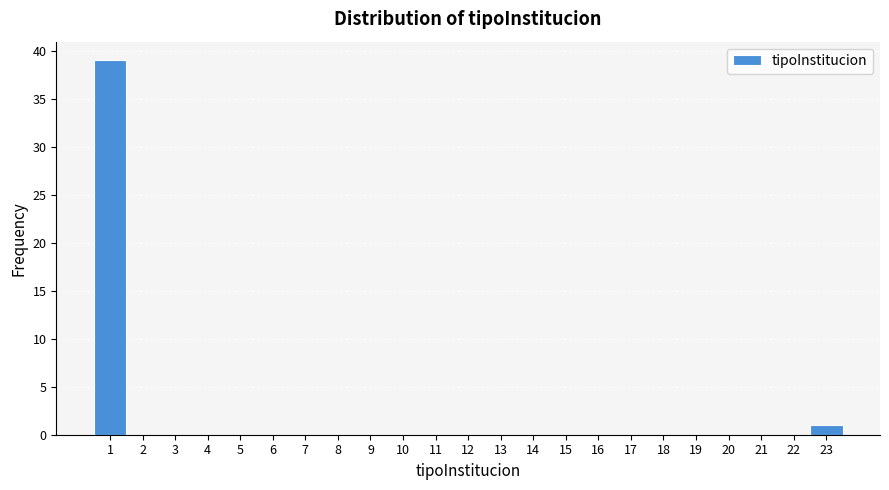

Over which range of the x-axis is the bar tallest?

0.5 to 1.5